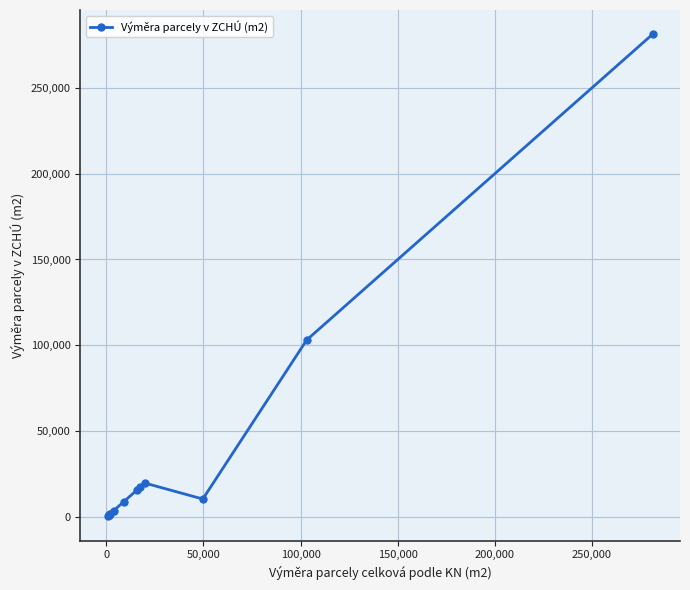

True or false: there are more than 0 points higher than both neighbors.

True